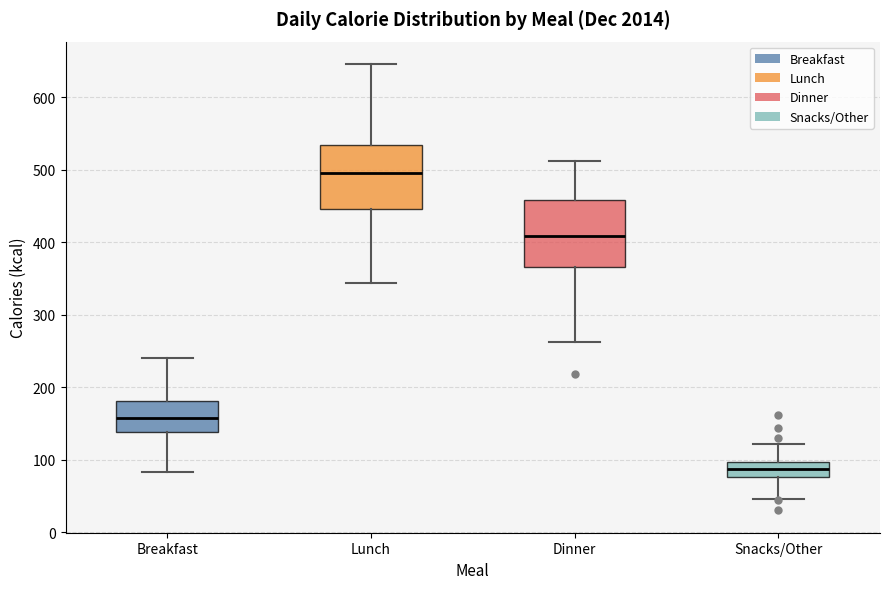

Reading left to right, read every box against the y-axis: the position of its median line, the range the box covers, and the ends of its whiskers. The values are not printed on the chart, so give them approximately, as read against the axis.

Breakfast: median 160, box 140 to 180, whiskers 80 to 240
Lunch: median 500, box 450 to 530, whiskers 340 to 650
Dinner: median 410, box 370 to 460, whiskers 260 to 510
Snacks/Other: median 90, box 80 to 100, whiskers 50 to 120